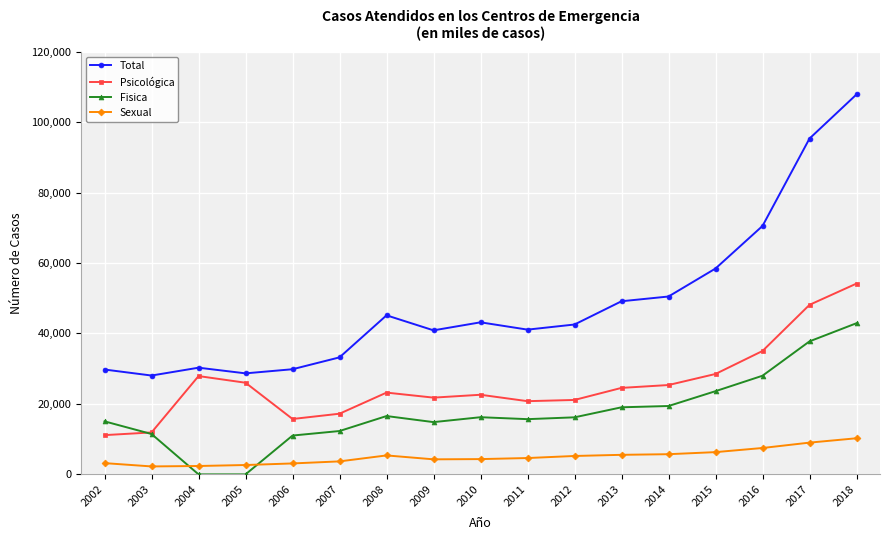

True or false: Psicológica has more than 1 points higher than both neighbors.

True